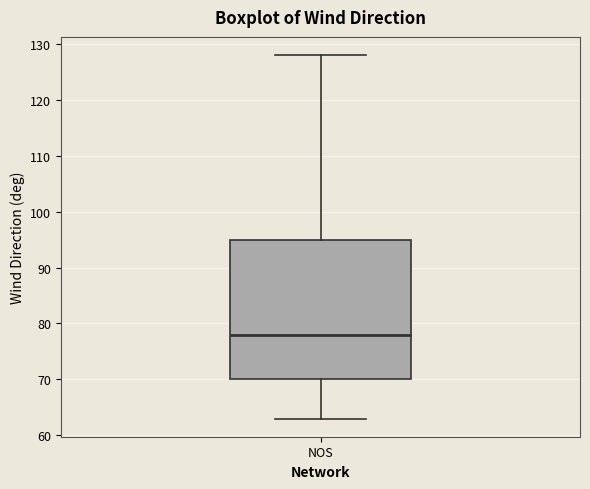

Read this box plot against the y-axis: the position of the median line, the range covered by the box, and the ends of both whiskers. The values are not printed on the chart, so give them approximately, as read against the axis.

median 78, box 70 to 95, whiskers 63 to 128